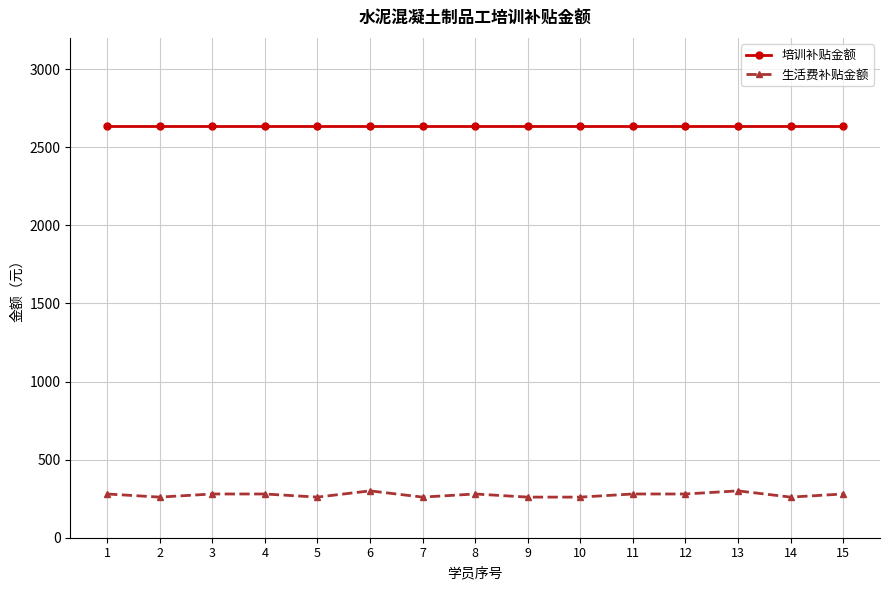

List the series in order of their overall mean, highest first.

培训补贴金额, 生活费补贴金额